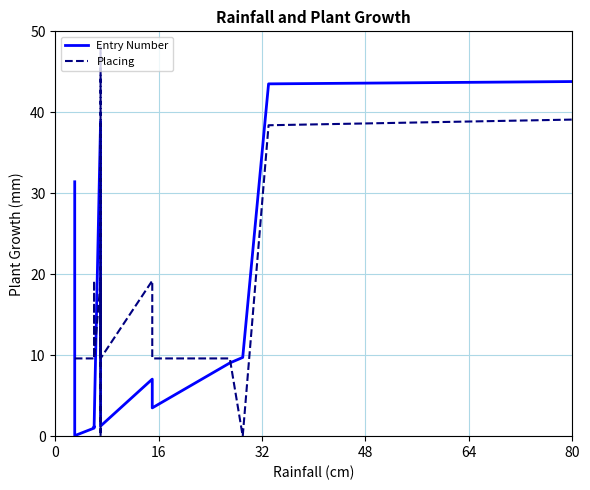

What is the greatest value displayed?

48.0